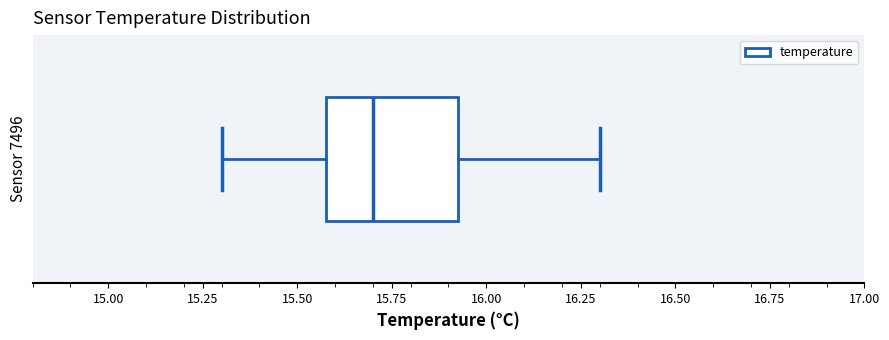

Read this box plot against the x-axis: the position of the median line, the range covered by the box, and the ends of both whiskers. The values are not printed on the chart, so give them approximately, as read against the axis.

median 15.70, box 15.60 to 15.95, whiskers 15.30 to 16.30